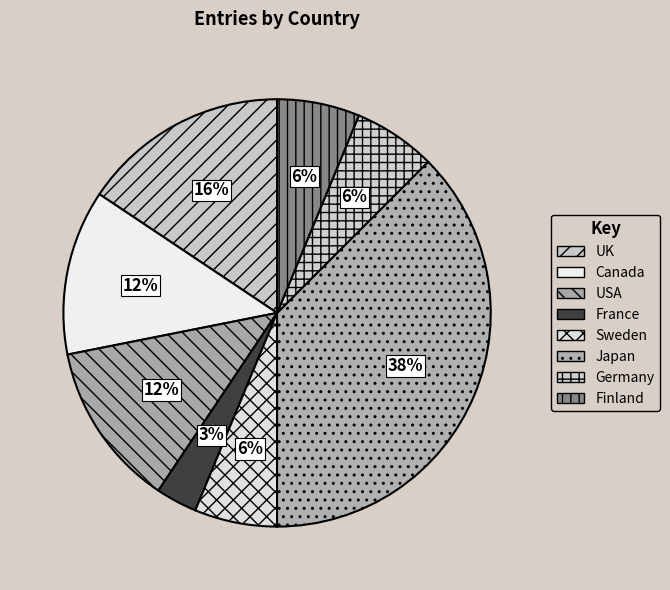

Does Sweden represent more than half of the total?

No